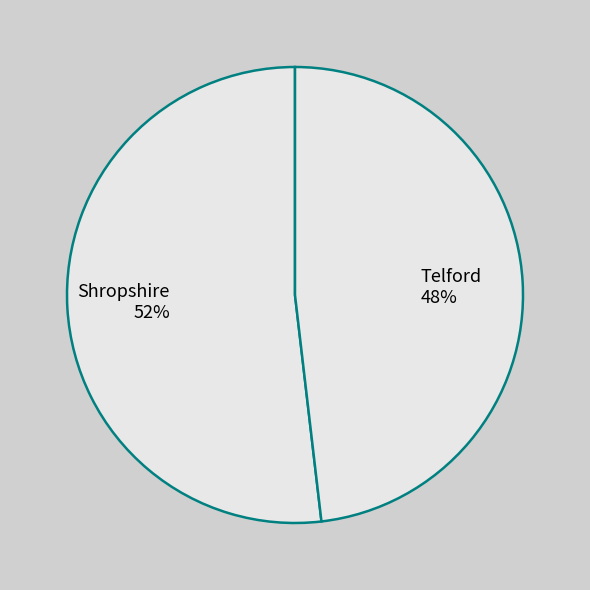

To the nearest percent, what is the difference between the largest and smallest slice percentages?

4%